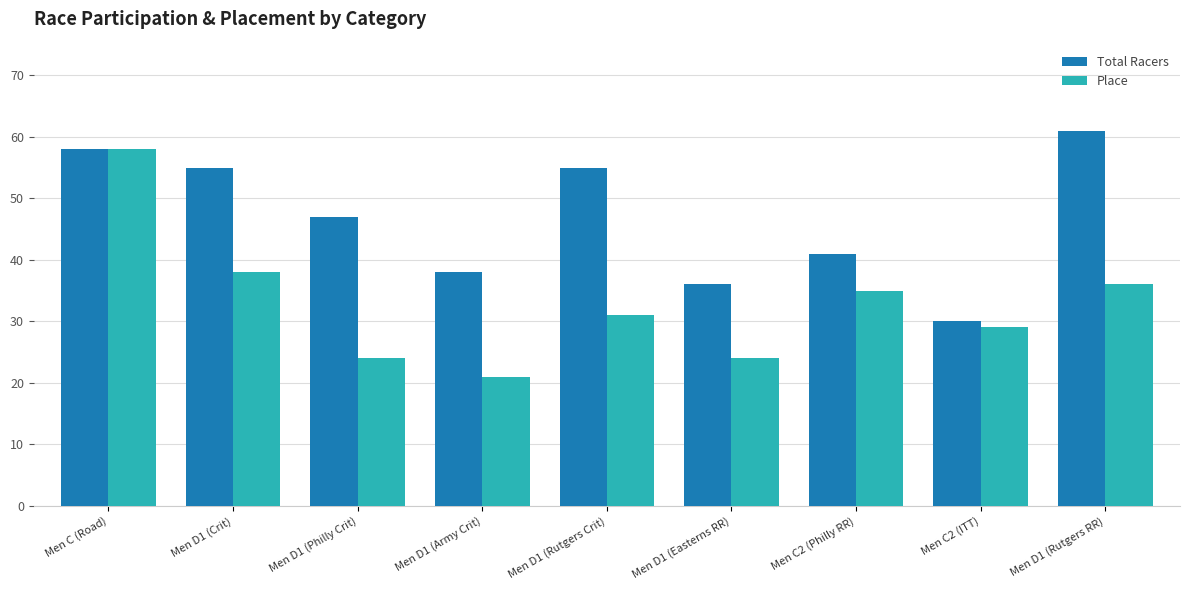

What position from the left is Men D1 (Easterns RR)?

6